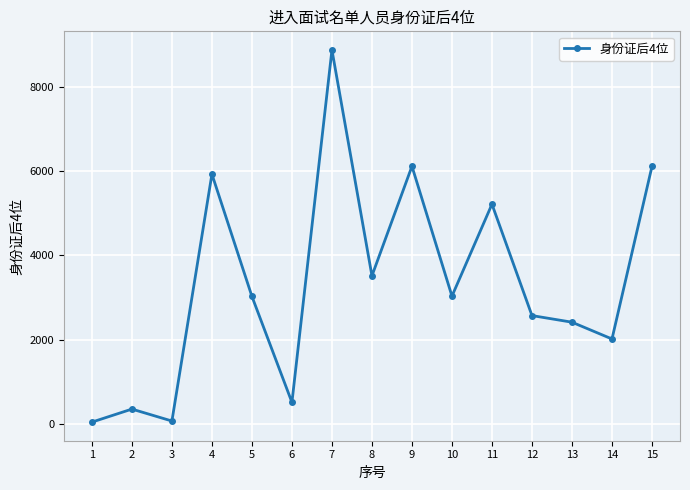

At which category does the data reach its first local peak?

2